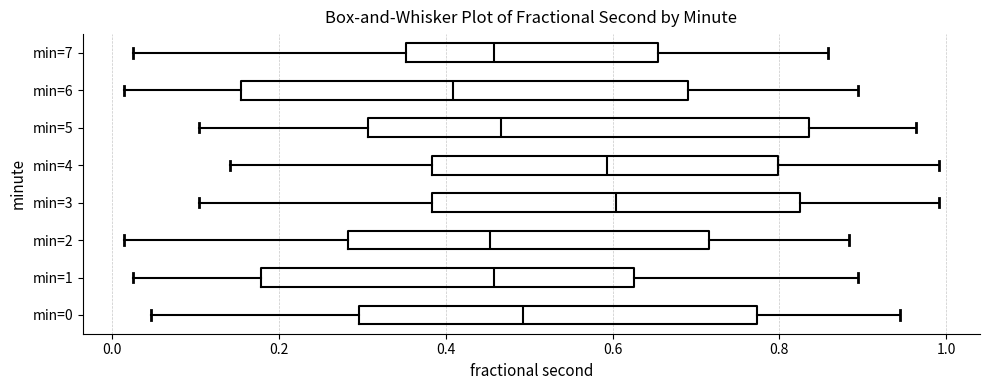

Reading bottom to top, read every box against the x-axis: the position of its median line, the range the box covers, and the ends of its whiskers. The values are not printed on the chart, so give them approximately, as read against the axis.

min=0: median 0.50, box 0.30 to 0.78, whiskers 0.04 to 0.94
min=1: median 0.46, box 0.18 to 0.62, whiskers 0.02 to 0.90
min=2: median 0.46, box 0.28 to 0.72, whiskers 0.02 to 0.88
min=3: median 0.60, box 0.38 to 0.82, whiskers 0.10 to 1.00
min=4: median 0.60, box 0.38 to 0.80, whiskers 0.14 to 1.00
min=5: median 0.46, box 0.30 to 0.84, whiskers 0.10 to 0.96
min=6: median 0.40, box 0.16 to 0.70, whiskers 0.02 to 0.90
min=7: median 0.46, box 0.36 to 0.66, whiskers 0.02 to 0.86